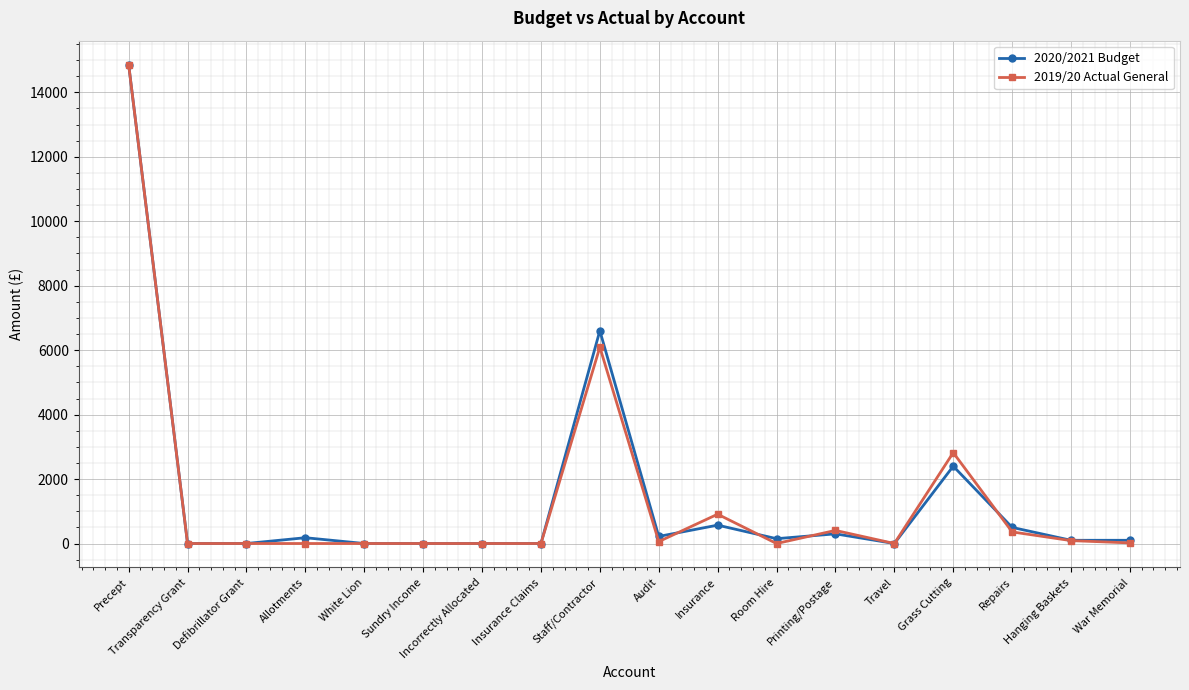

The value of 2019/20 Actual General at Repairs is 360.0. True or false?

True